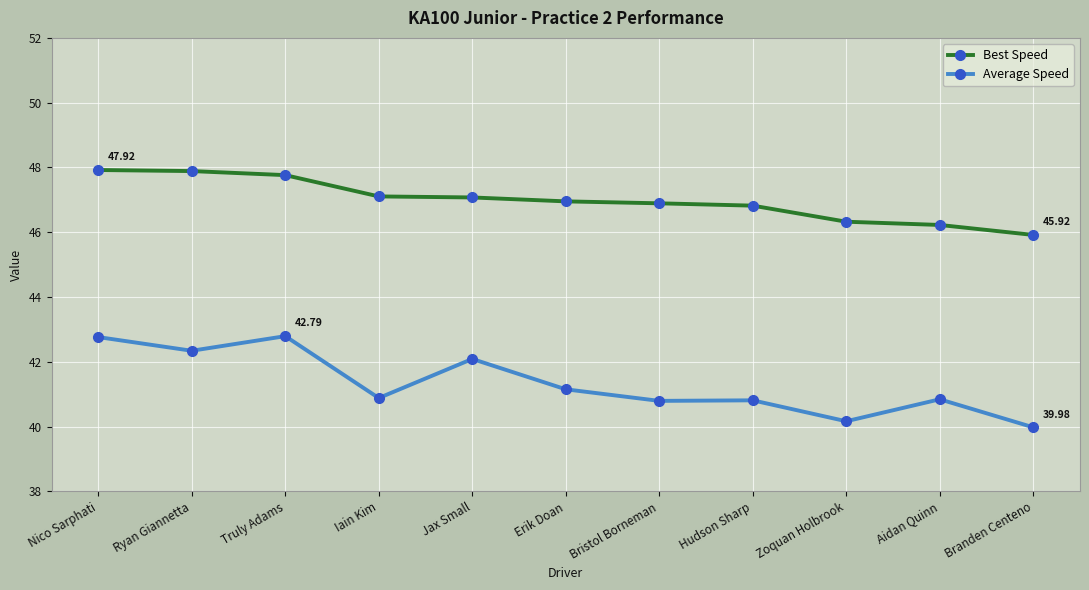

How many distinct data groups are displayed?

2